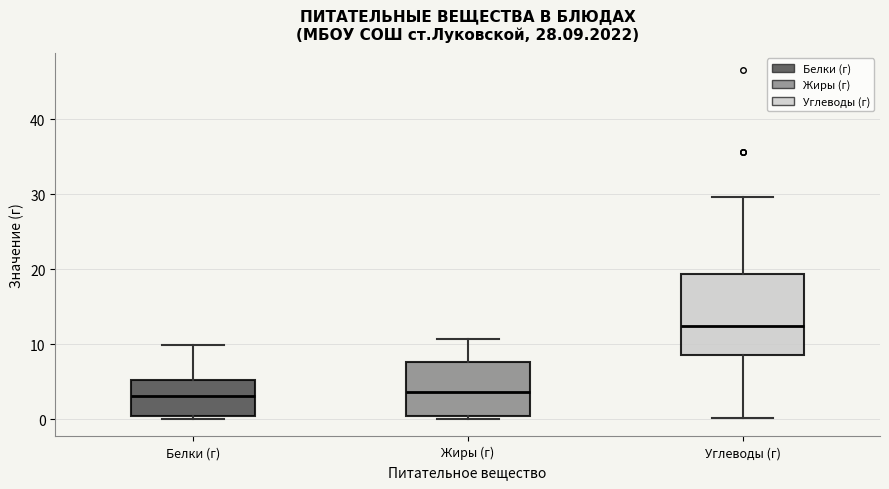

Which box is the tallest, from its lower edge to its upper edge?

Углеводы (г)